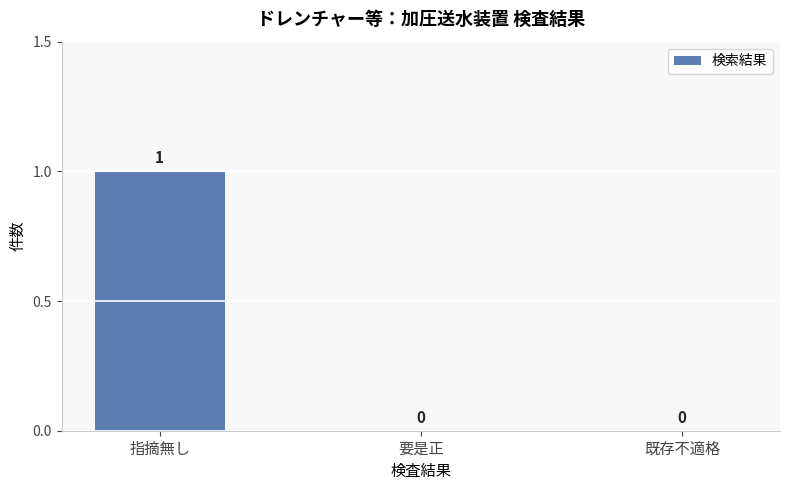

How many positive values are there?

1